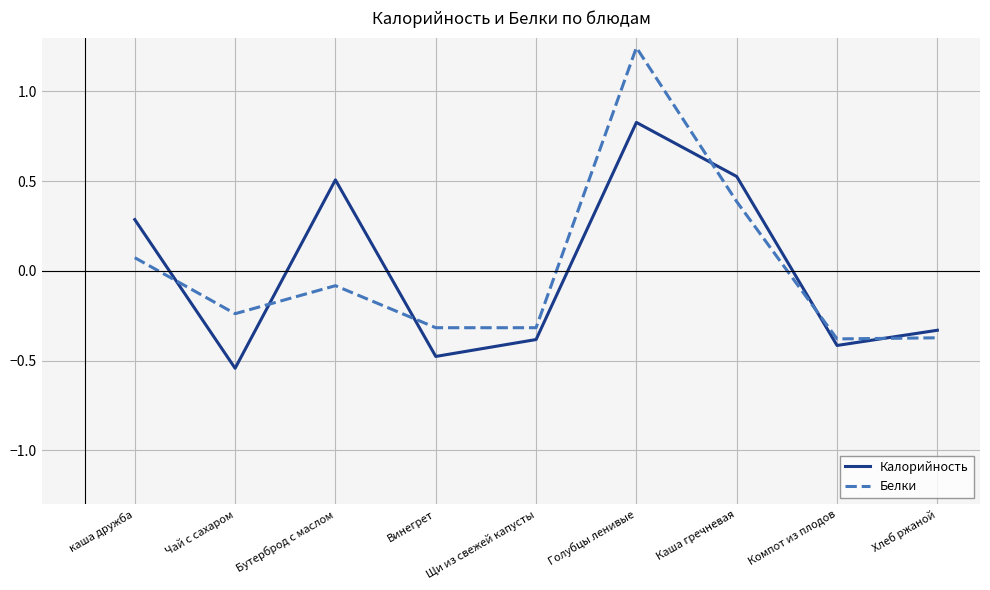

Where does the Калорийность series first go above 0?

каша дружба